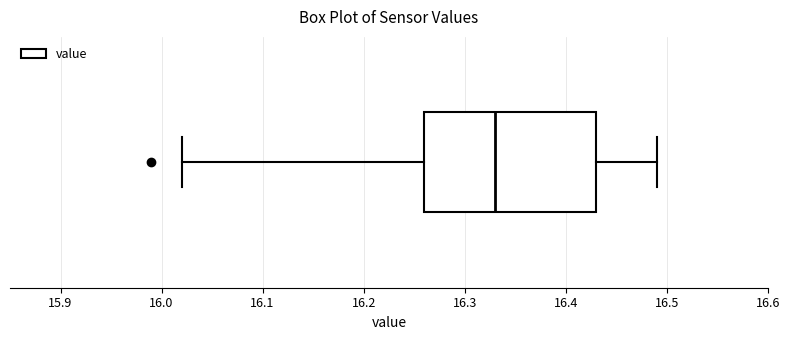

Where does the median line of the box sit on the x-axis? The values are not printed on the chart, so give them approximately, as read against the axis.

16.33